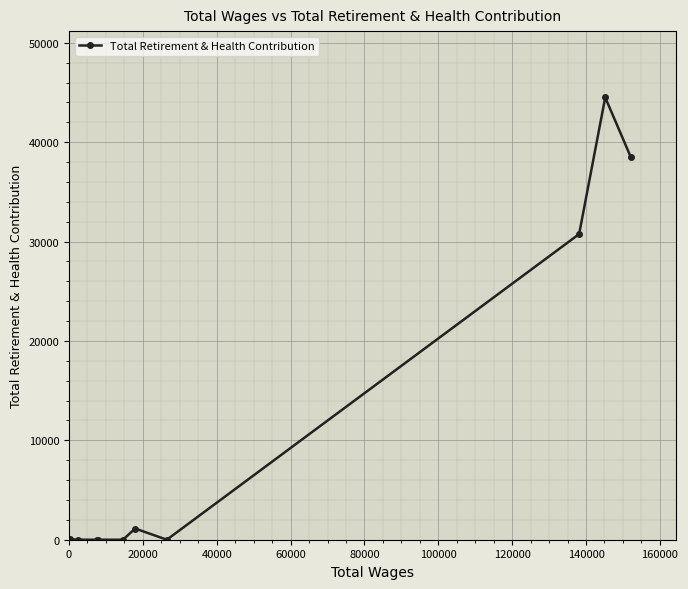

What is the greatest value displayed?

44496